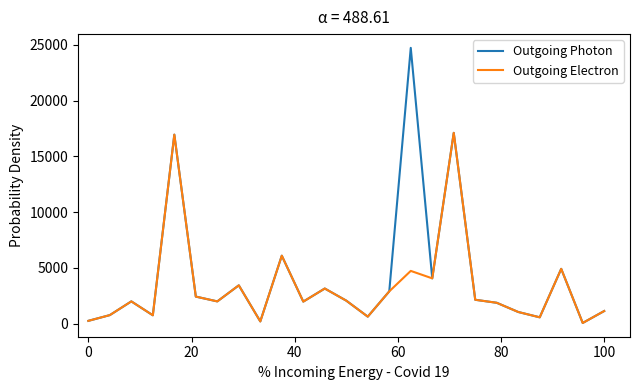

What is the highest value of the Outgoing Electron series?

17113.8